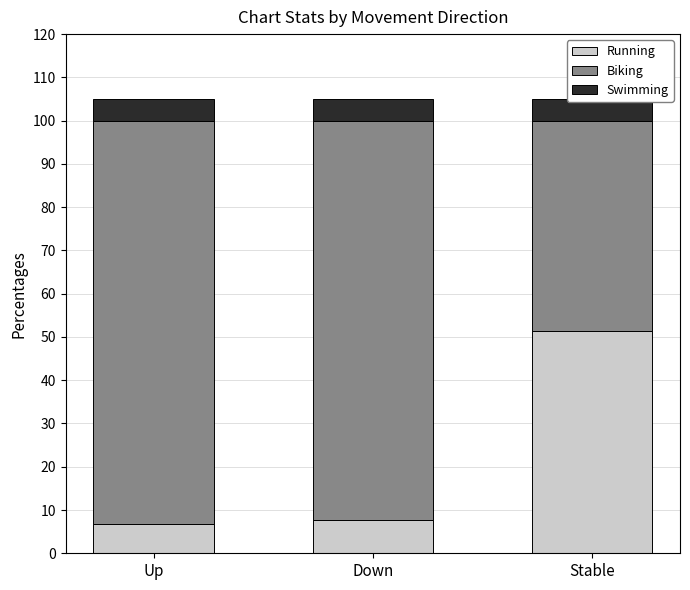

Read the Swimming value at Stable.

5.0